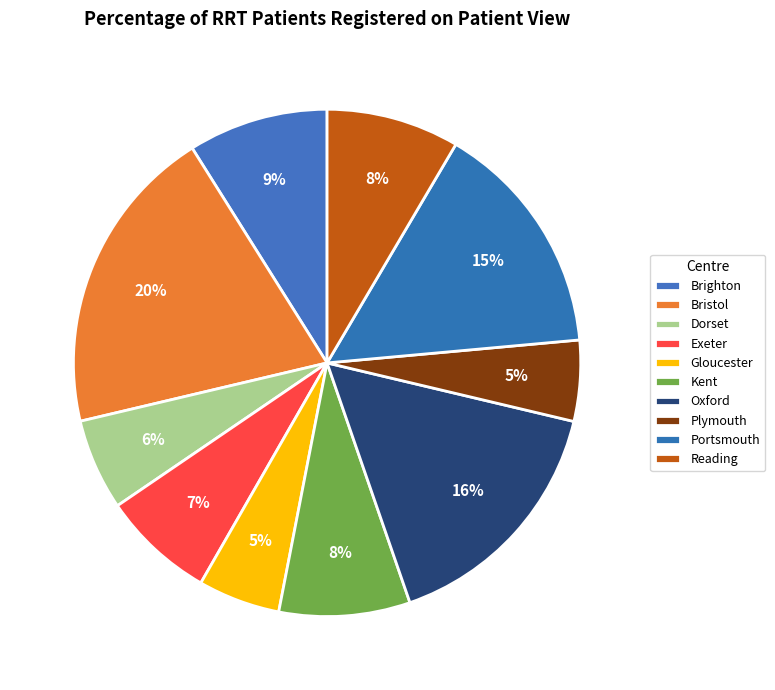

To the nearest percent, what portion does Reading represent?

8%